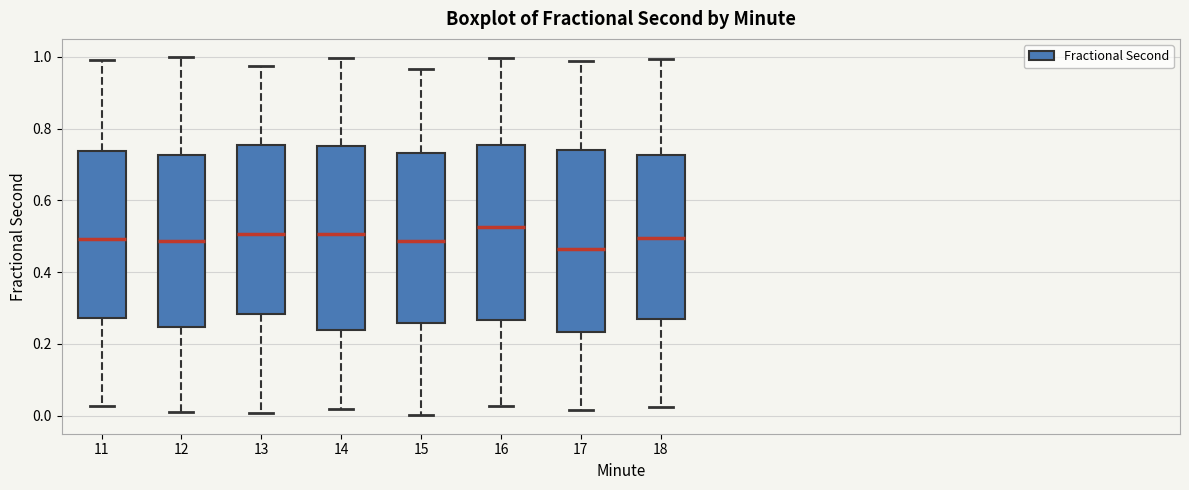

Where is the upper edge of the box at x = 16 on the y-axis? The values are not printed on the chart, so give them approximately, as read against the axis.

0.76